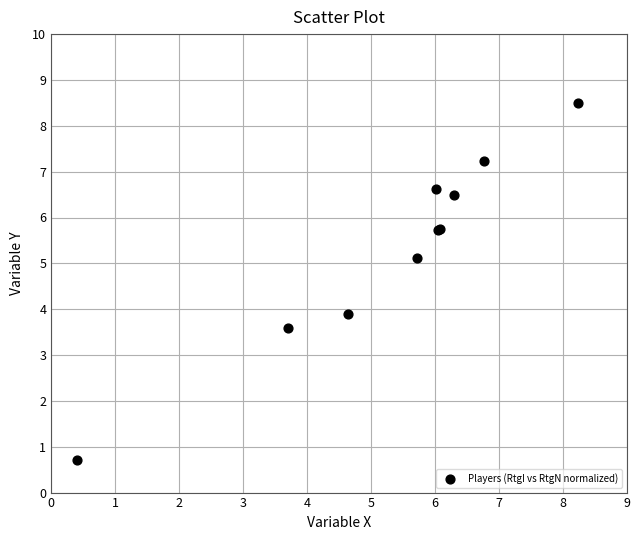

What Y value in the scatter plot is closest to 4?

3.9